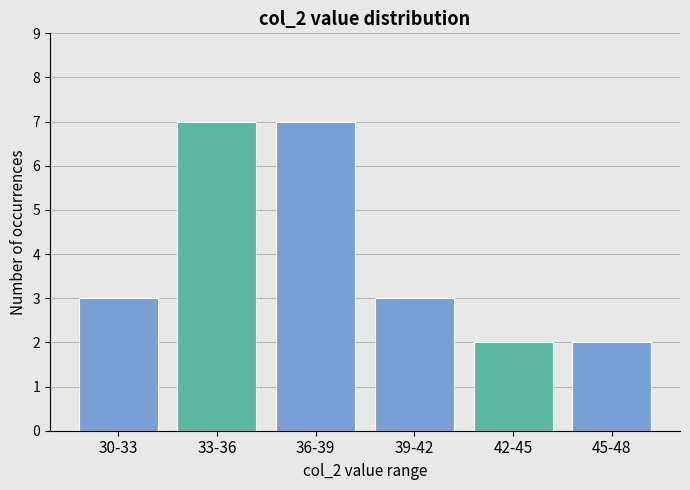

Reading right to left, list all the values displayed in this chart.

45-48=2	42-45=2	39-42=3	36-39=7	33-36=7	30-33=3